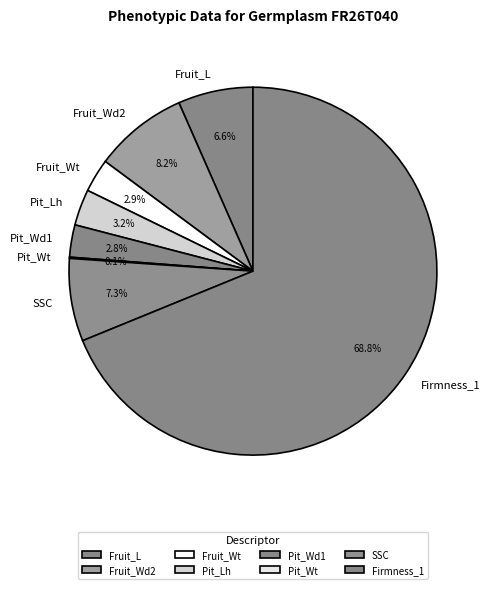

What is the largest slice in the pie chart?

Firmness_1